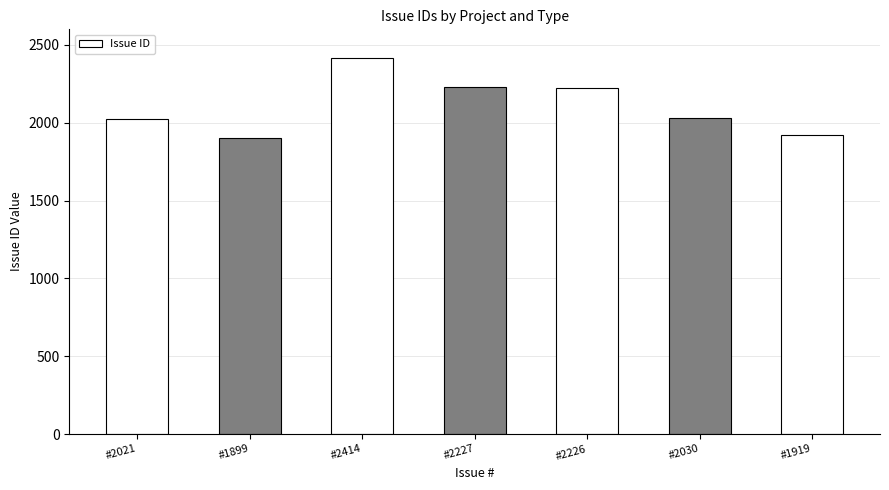

What is the difference between the maximum and second lowest values?

495